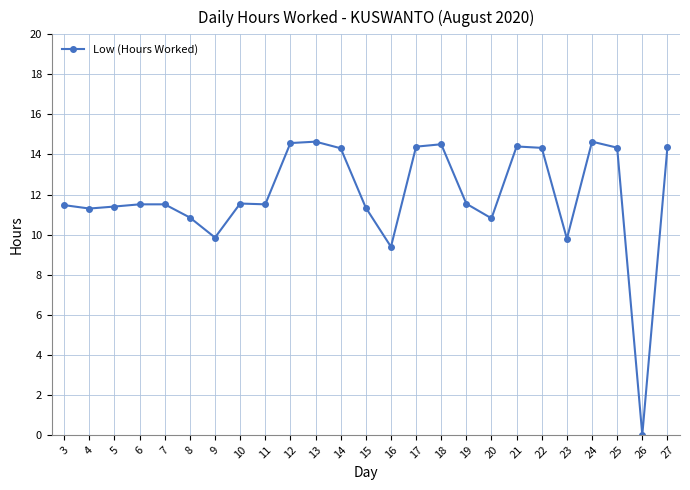

Count the number of values greater than 11.

19